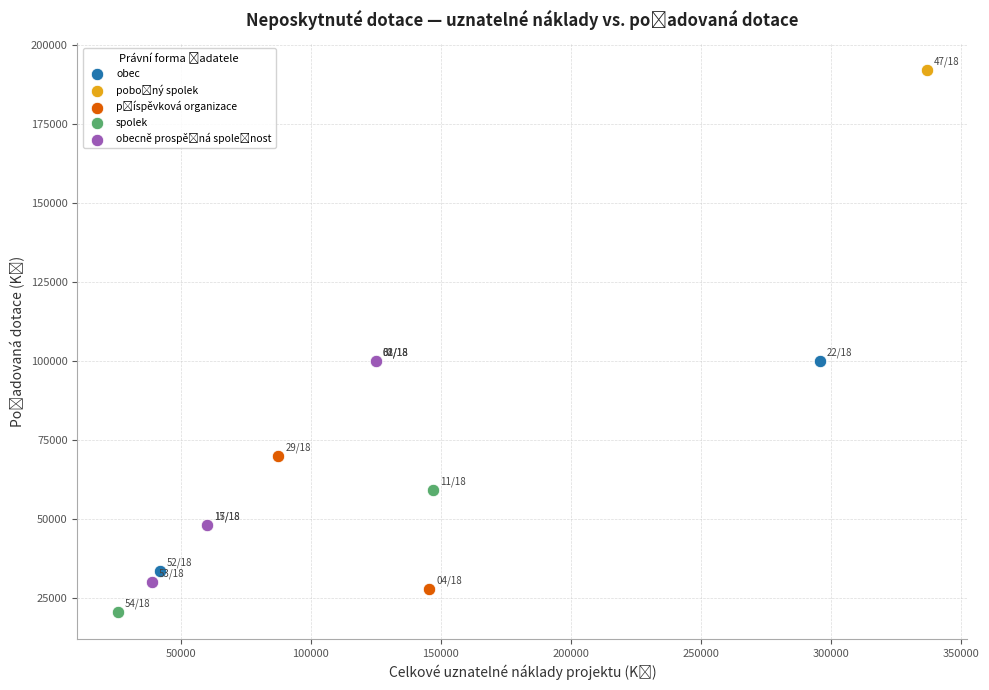

Which series reaches the minimum Y coordinate?

spolek